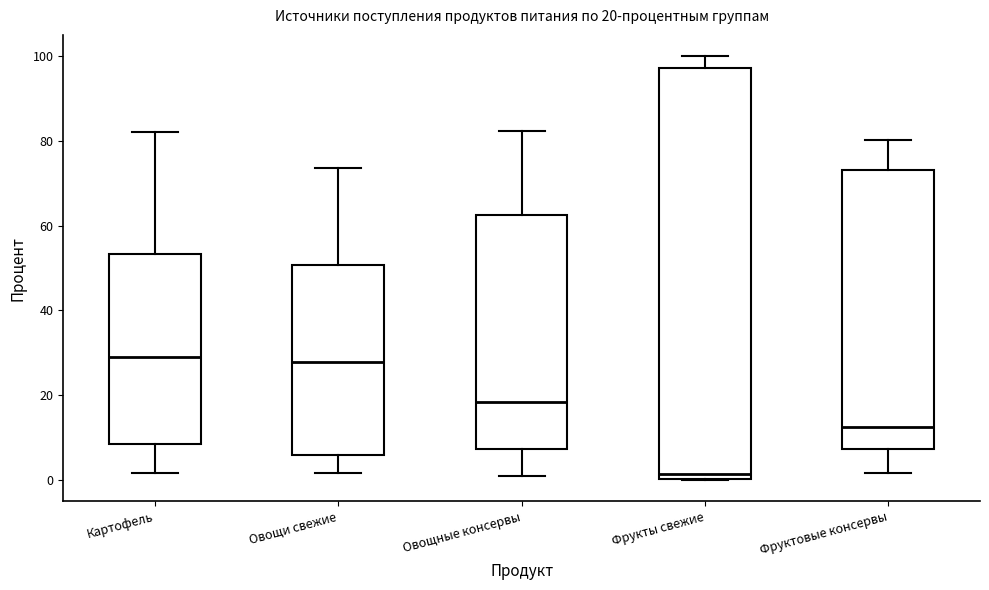

Which box has the lowest median line?

Фрукты свежие